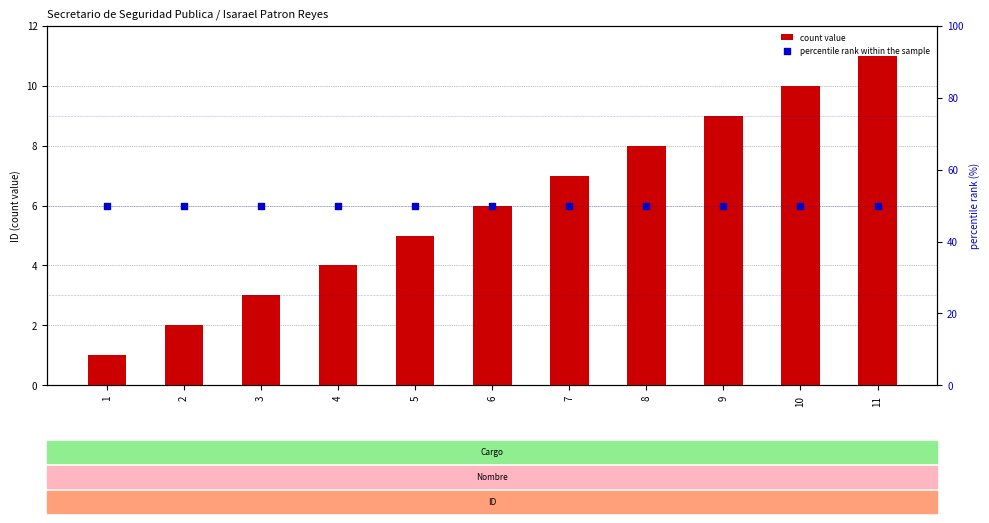

What are all the series names shown in the legend?

count value, percentile rank within the sample